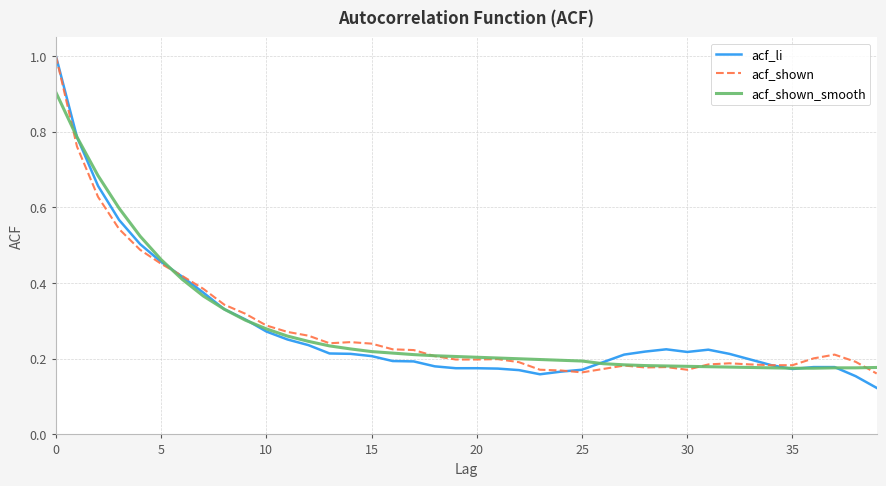

Rank the series by their maximum value, from highest to lowest.

acf_li, acf_shown, acf_shown_smooth